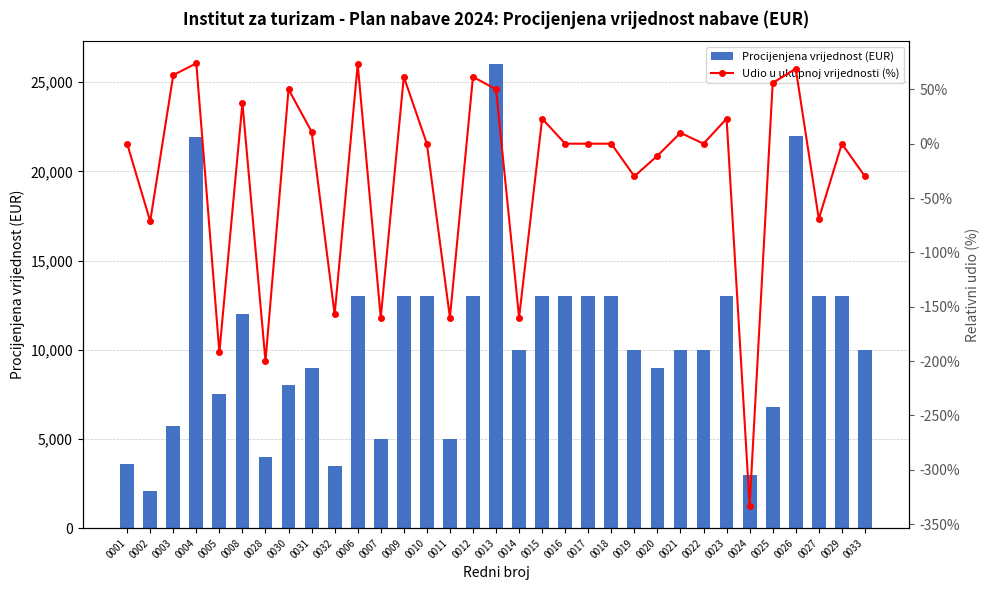

What position from the right is 0023?

7